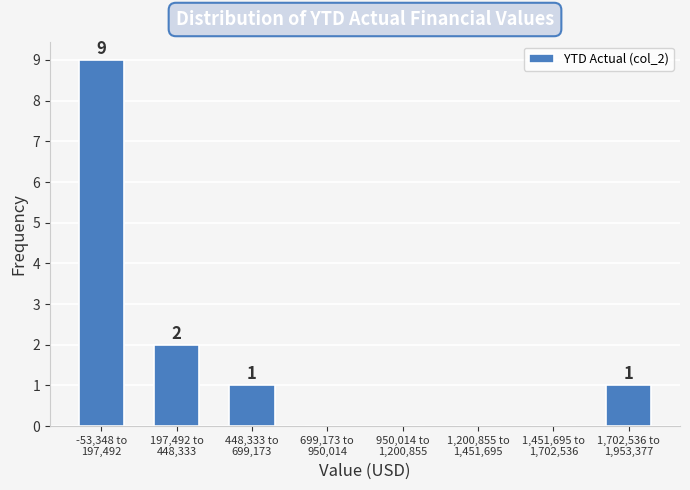

How many values are between 0 and 2?

7